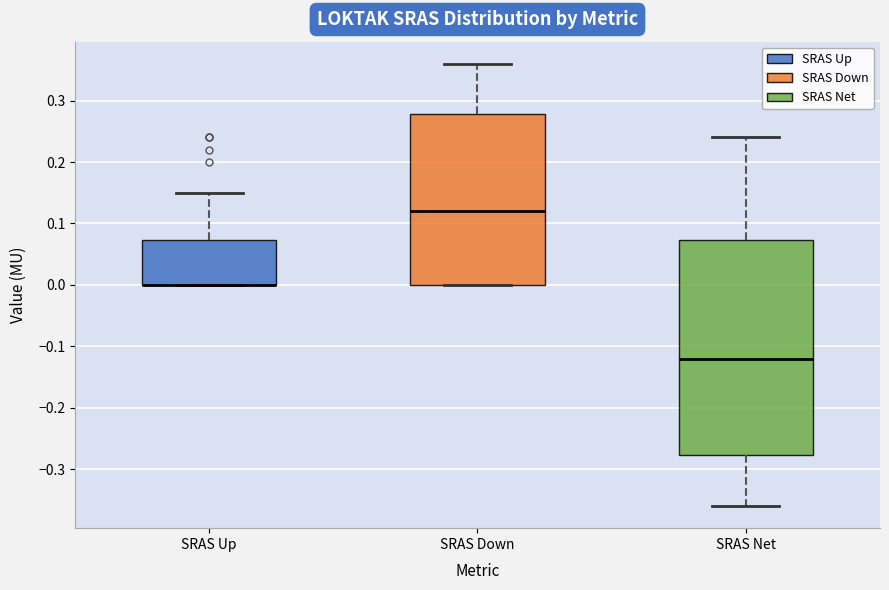

Which box is the tallest, from its lower edge to its upper edge?

SRAS Net